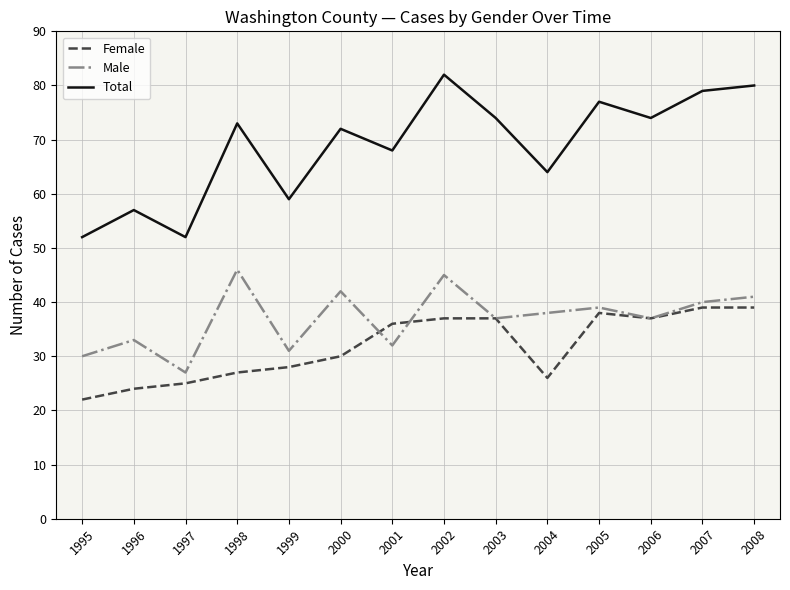

What is the approximate value of Male at 1996, to the nearest 5?

35